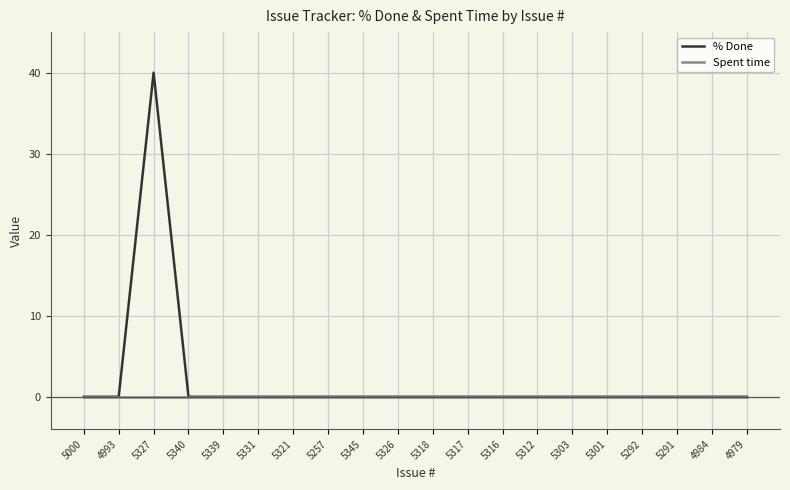

Reading left to right, transcribe all the data shown in this chart.

% Done: 5000=0	4993=0	5327=40	5340=0	5339=0	5331=0	5321=0	5257=0	5345=0	5326=0	5318=0	5317=0	5316=0	5312=0	5303=0	5301=0	5292=0	5291=0	4984=0	4979=0
Spent time: 5000=0	4993=0	5327=0	5340=0	5339=0	5331=0	5321=0	5257=0	5345=0	5326=0	5318=0	5317=0	5316=0	5312=0	5303=0	5301=0	5292=0	5291=0	4984=0	4979=0